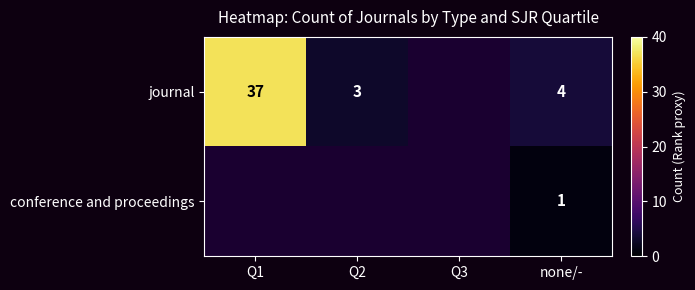

Between Q2 and none/-, which is larger?

none/-